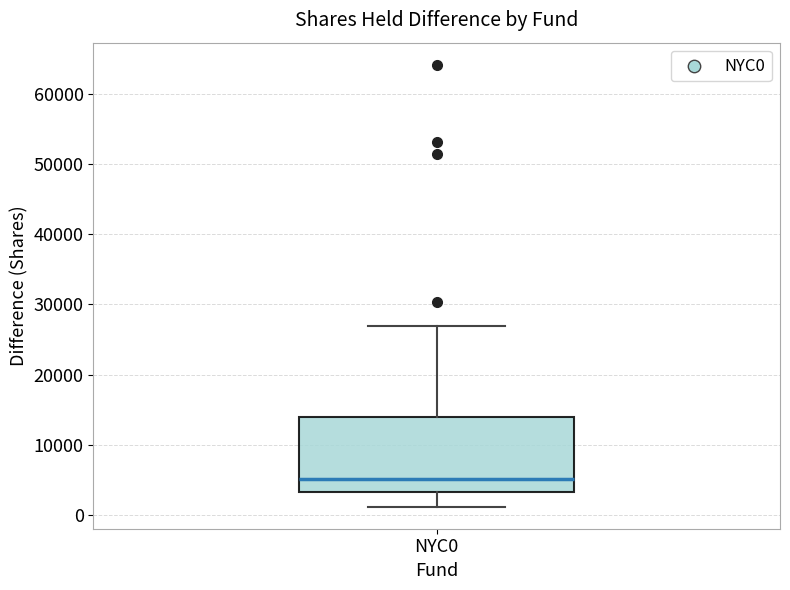

Where does the median line of the box for NYC0 sit on the y-axis? The values are not printed on the chart, so give them approximately, as read against the axis.

5000